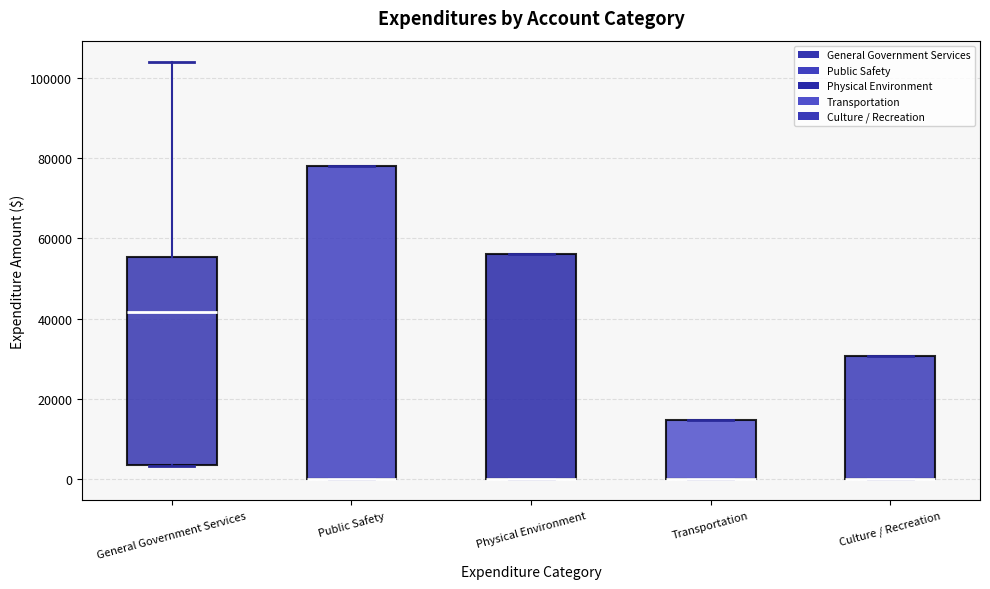

Which box is the tallest, from its lower edge to its upper edge?

Public Safety